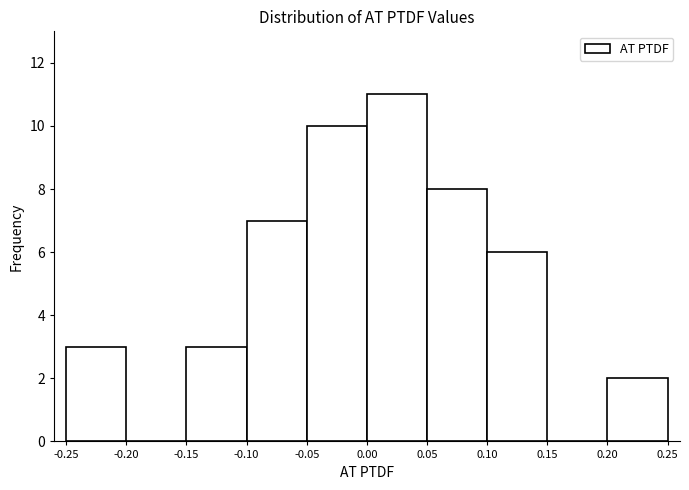

What is the height of the bar covering 0.10 to 0.15 on the x-axis? The values are not printed on the chart, so give them approximately, as read against the axis.

6